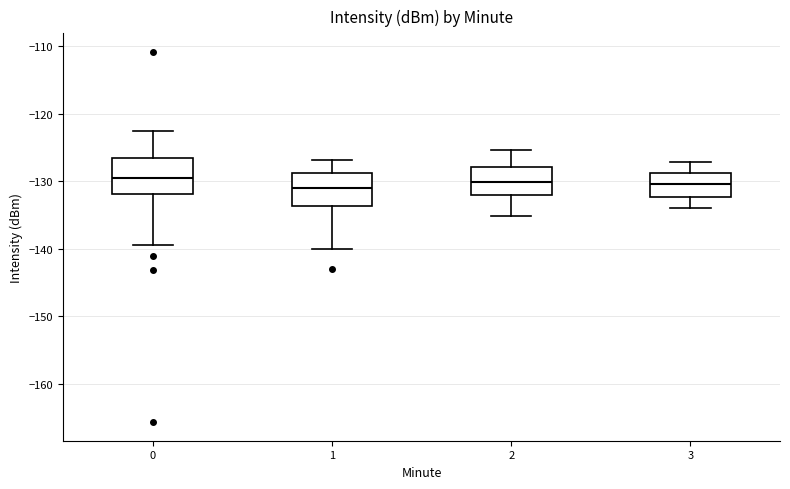

Where does the lower whisker of the box at x = 3 end on the y-axis? The values are not printed on the chart, so give them approximately, as read against the axis.

-134